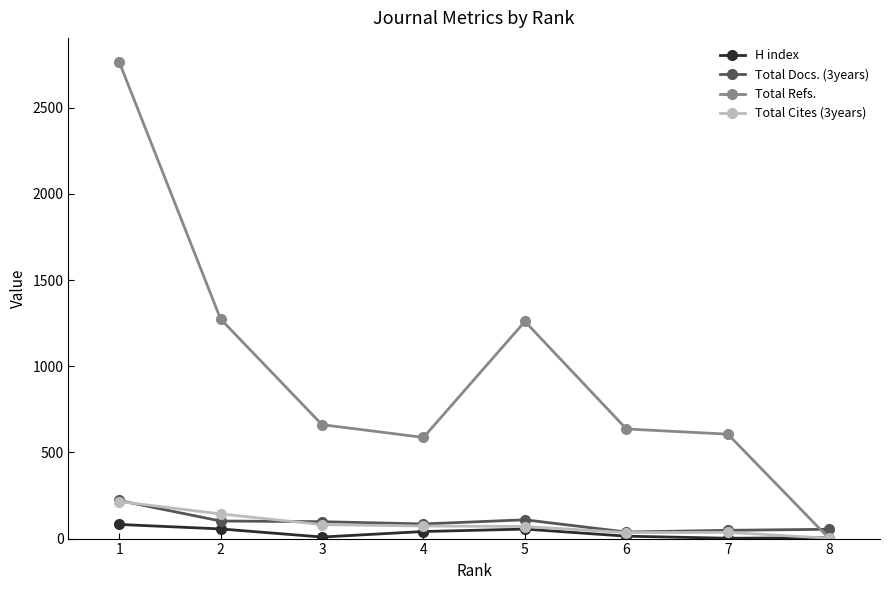

At how many categories does at least one series exceed 344?

7